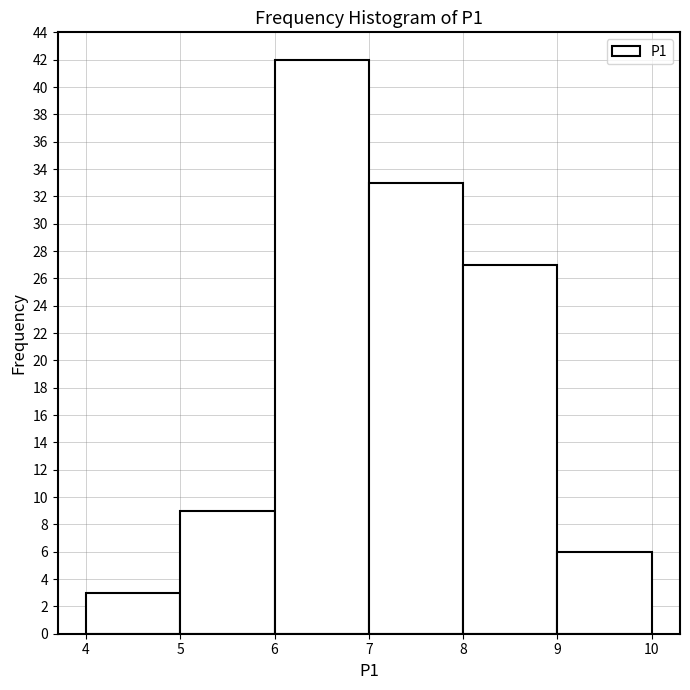

Reading left to right, transcribe this chart: for each bar, give the range it covers on the x-axis and its height. The values are not printed on the chart, so give them approximately, as read against the axis.

4 to 5: 3
5 to 6: 9
6 to 7: 42
7 to 8: 33
8 to 9: 27
9 to 10: 6